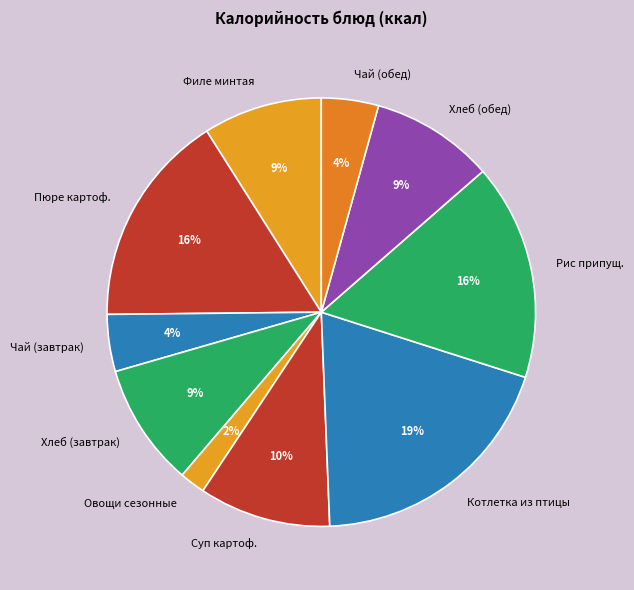

Do Овощи сезонные and Филе минтая together represent more than half of the pie?

No